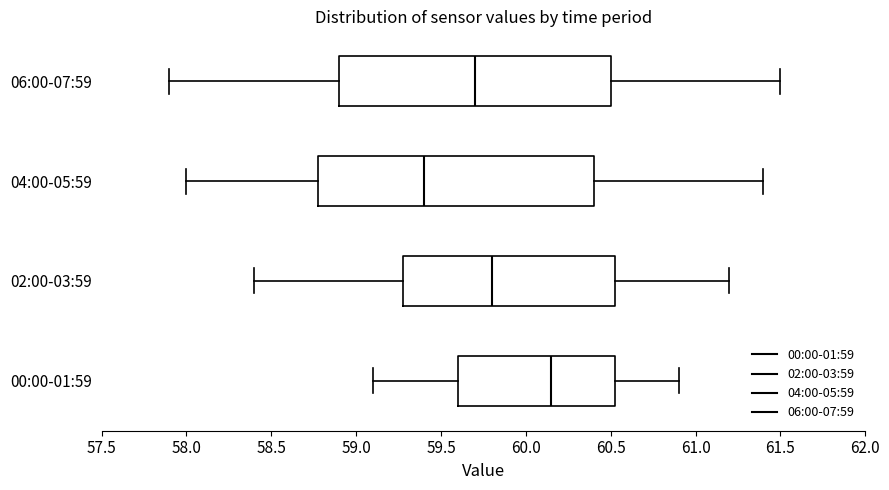

Reading bottom to top, read every box against the x-axis: the position of its median line, the range the box covers, and the ends of its whiskers. The values are not printed on the chart, so give them approximately, as read against the axis.

00:00-01:59: median 60.15, box 59.60 to 60.55, whiskers 59.10 to 60.90
02:00-03:59: median 59.80, box 59.30 to 60.55, whiskers 58.40 to 61.20
04:00-05:59: median 59.40, box 58.80 to 60.40, whiskers 58.00 to 61.40
06:00-07:59: median 59.70, box 58.90 to 60.50, whiskers 57.90 to 61.50